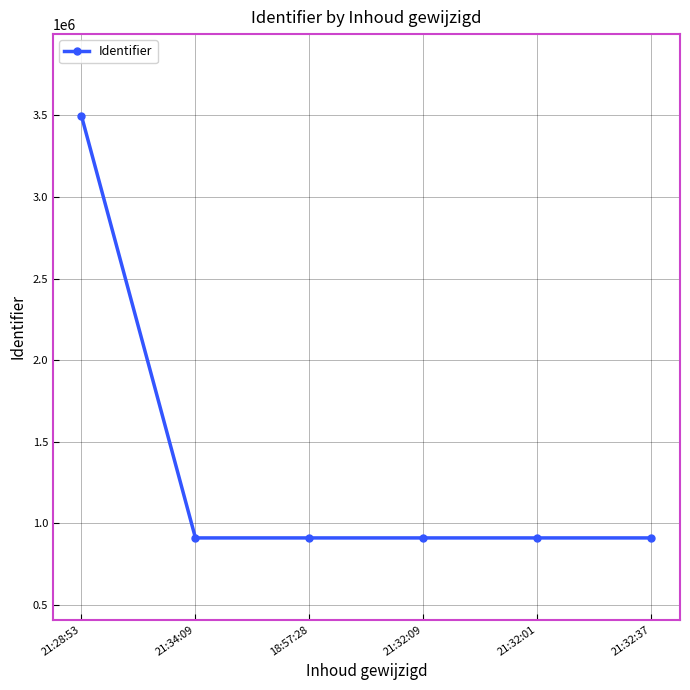

The value at 21:32:37 is 910384. True or false?

True